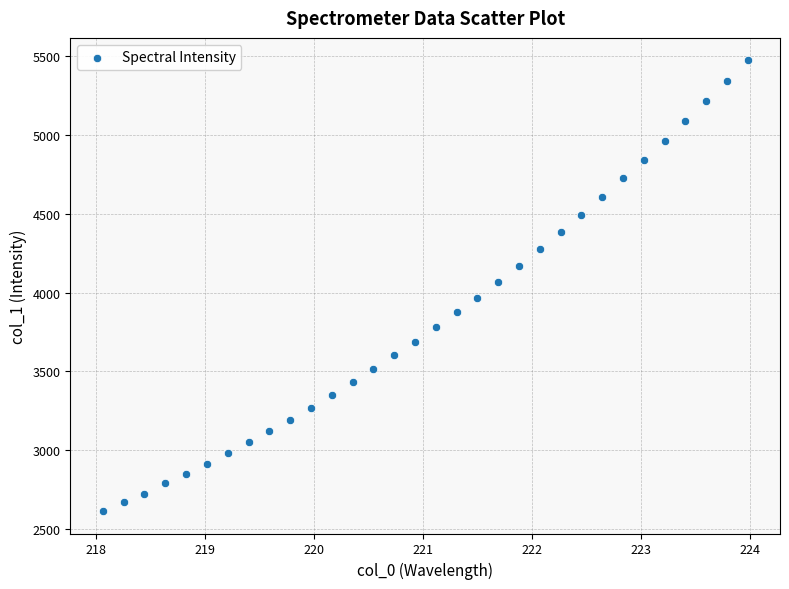

What is the range of Y values (max minus min)?

2860.9